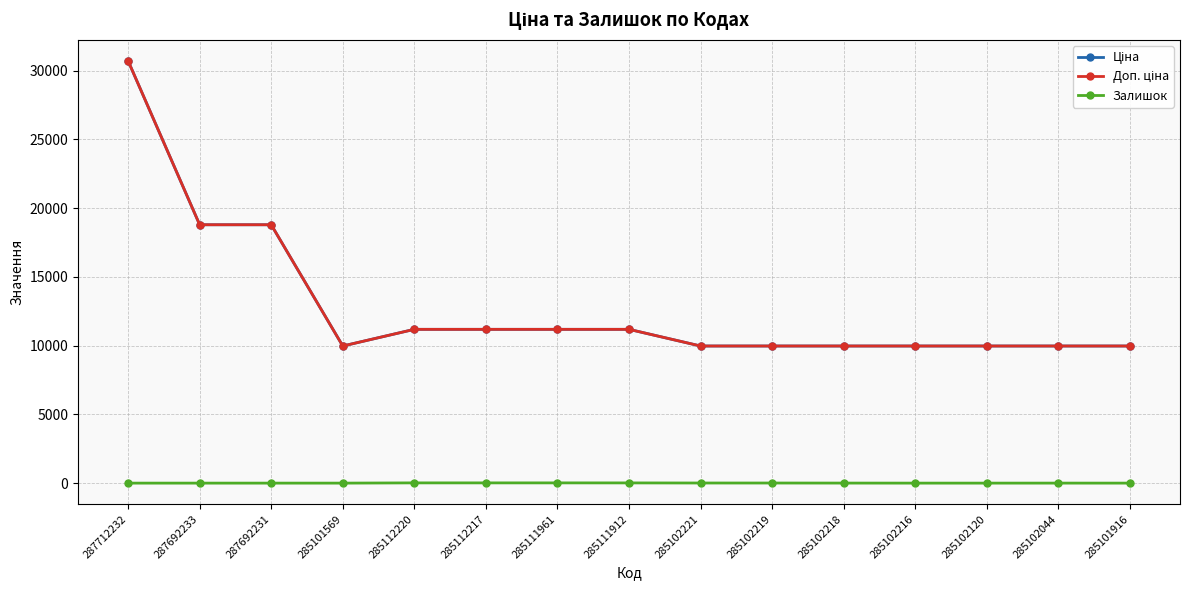

The Доп. ціна series shows 15649.2 at 285102221. True or false?

False